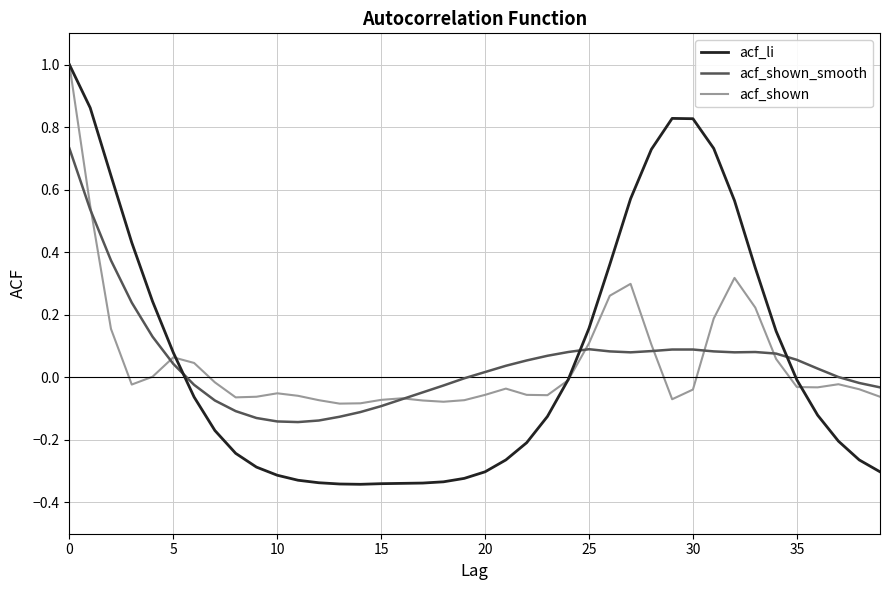

After their last crossing, which series has the higher values: acf_shown_smooth or acf_li?

acf_shown_smooth